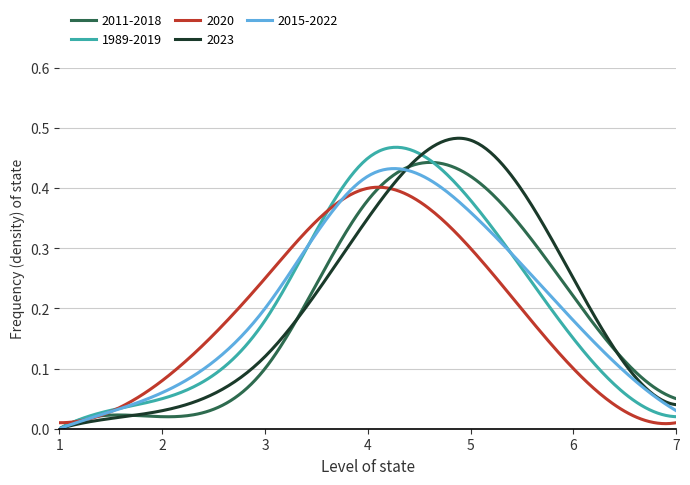

Which series has the largest range (max minus min)?

2023